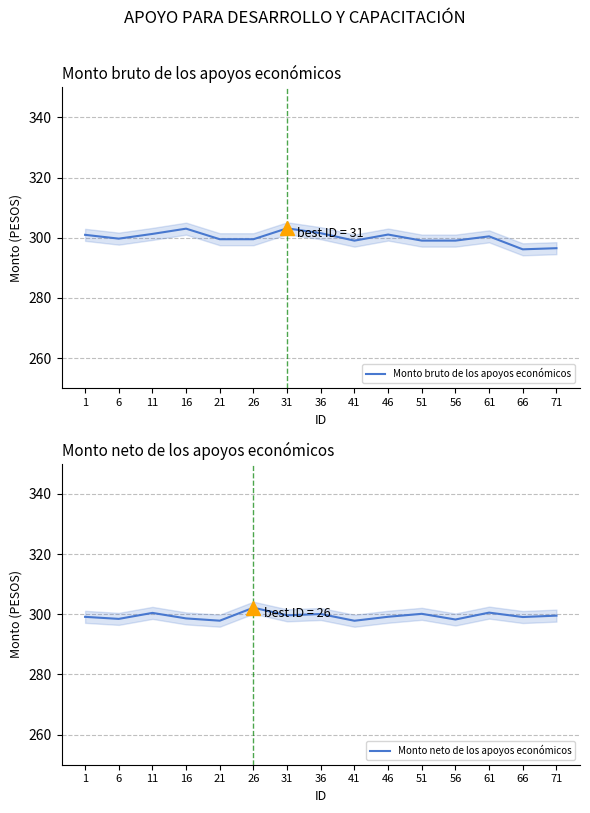

What is the sum of the Monto bruto de los apoyos económicos values at 6 and 61?

600.2